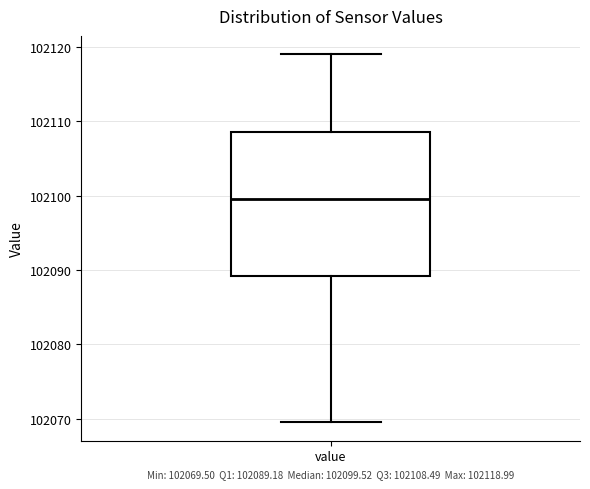

Read this box plot against the y-axis: the position of the median line, the range covered by the box, and the ends of both whiskers. The values are not printed on the chart, so give them approximately, as read against the axis.

median 102100, box 102089 to 102108, whiskers 102070 to 102119